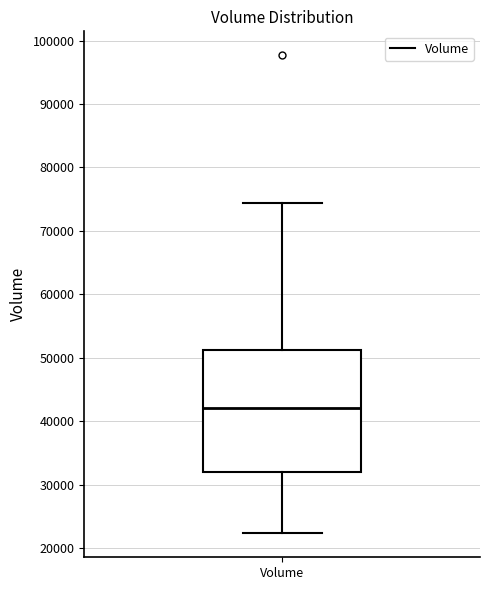

Transcribe this box plot: give where the median line is, the range the box spans, and where the two whiskers end, as read against the y-axis. The values are not printed on the chart, so give them approximately, as read against the axis.

median 42000, box 32000 to 51000, whiskers 22000 to 74000